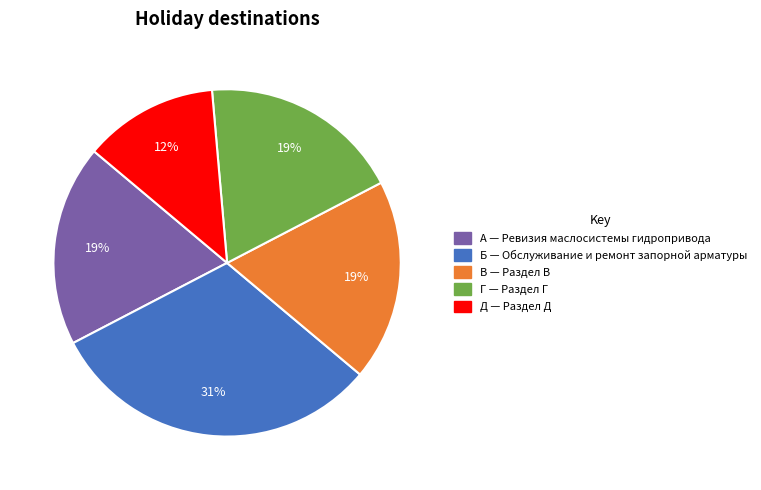

How many segments does this pie chart have?

5